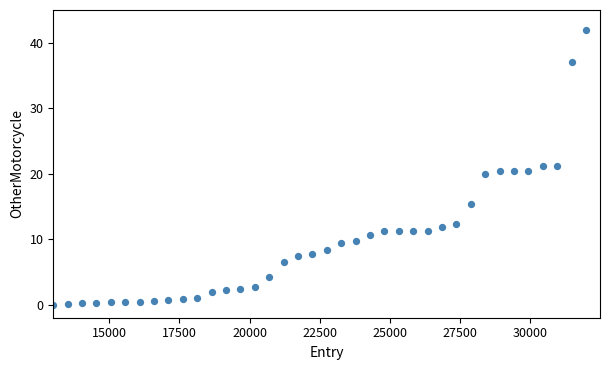

What is the range of X values (max minus min)?

19000.0